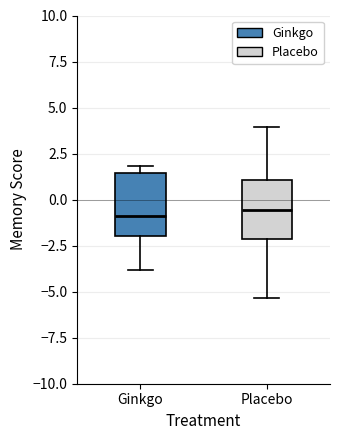

Reading left to right, transcribe this box plot: for each box, give where its median line is, the range the box spans, and where its two whiskers end, as read against the y-axis. The values are not printed on the chart, so give them approximately, as read against the axis.

Ginkgo: median -1.0, box -2.0 to 1.5, whiskers -4.0 to 2.0
Placebo: median -0.5, box -2.0 to 1.0, whiskers -5.5 to 4.0